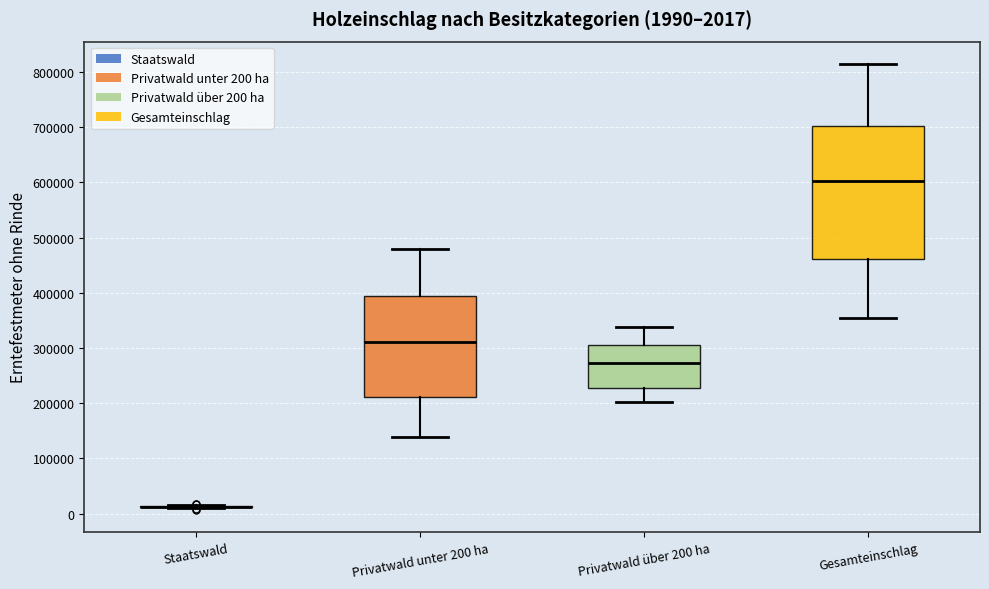

Comparing the boxes themselves (not the whiskers), which one is the tallest?

Gesamteinschlag